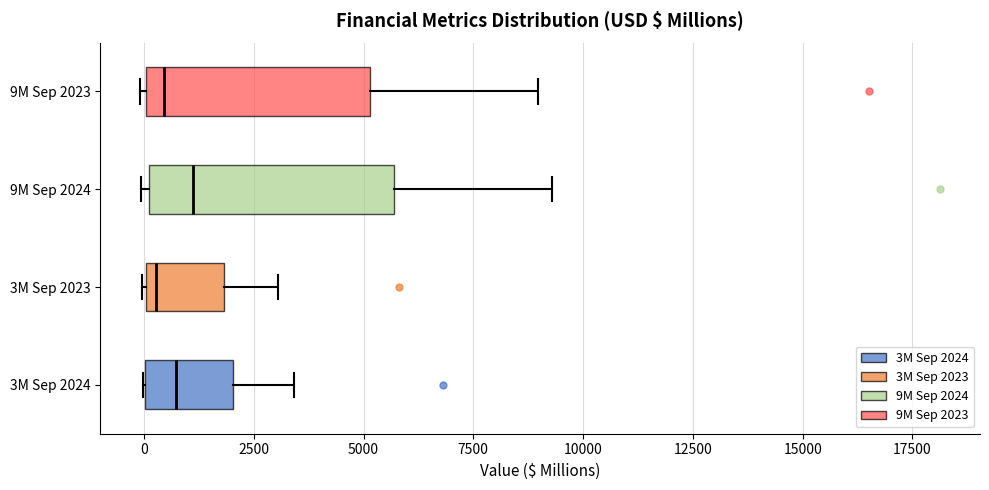

Reading bottom to top, read every box against the x-axis: the position of its median line, the range the box covers, and the ends of its whiskers. The values are not printed on the chart, so give them approximately, as read against the axis.

3M Sep 2024: median 500, box 0 to 2000, whiskers 0 to 3500
3M Sep 2023: median 500, box 0 to 2000, whiskers 0 to 3000
9M Sep 2024: median 1000, box 0 to 5500, whiskers 0 (just left of the box's left edge) to 9500
9M Sep 2023: median 500, box 0 to 5000, whiskers 0 to 9000